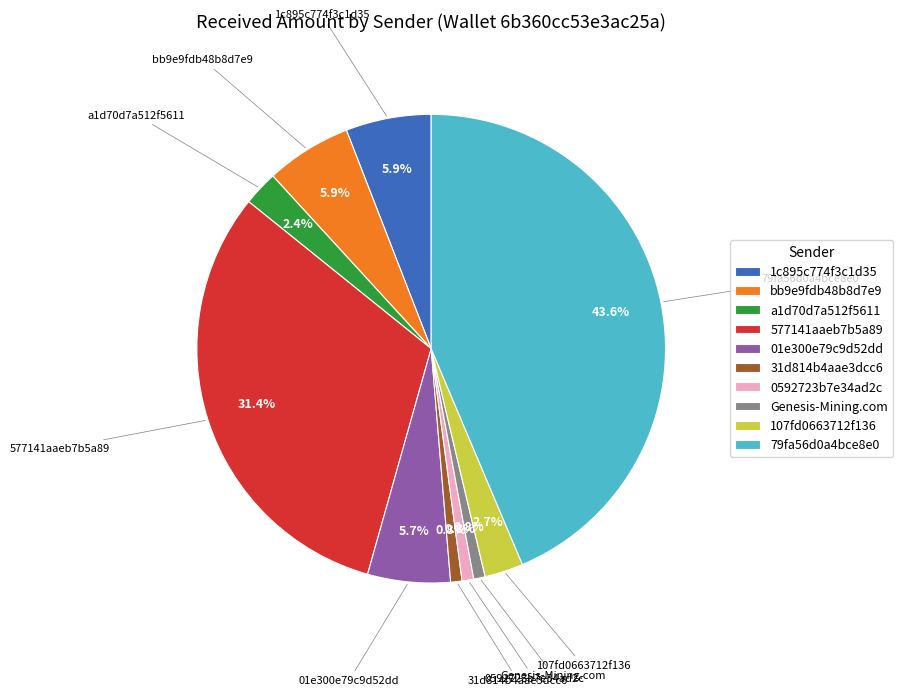

To the nearest percent, what percentage of the pie is 577141aaeb7b5a89?

31%